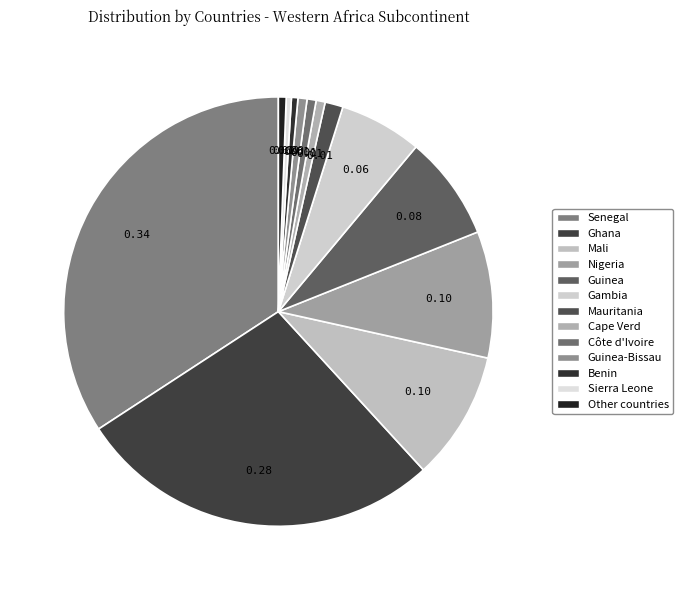

How many slices are in this pie chart?

13